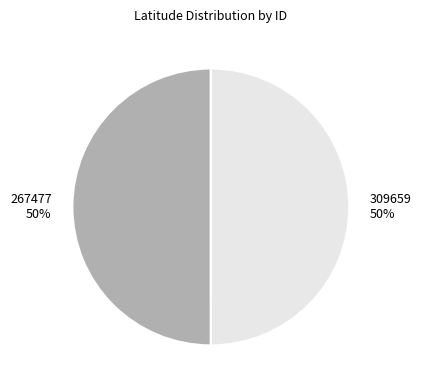

Approximately how many times larger is the value at 267477 50% compared to 309659 50%?

1.0